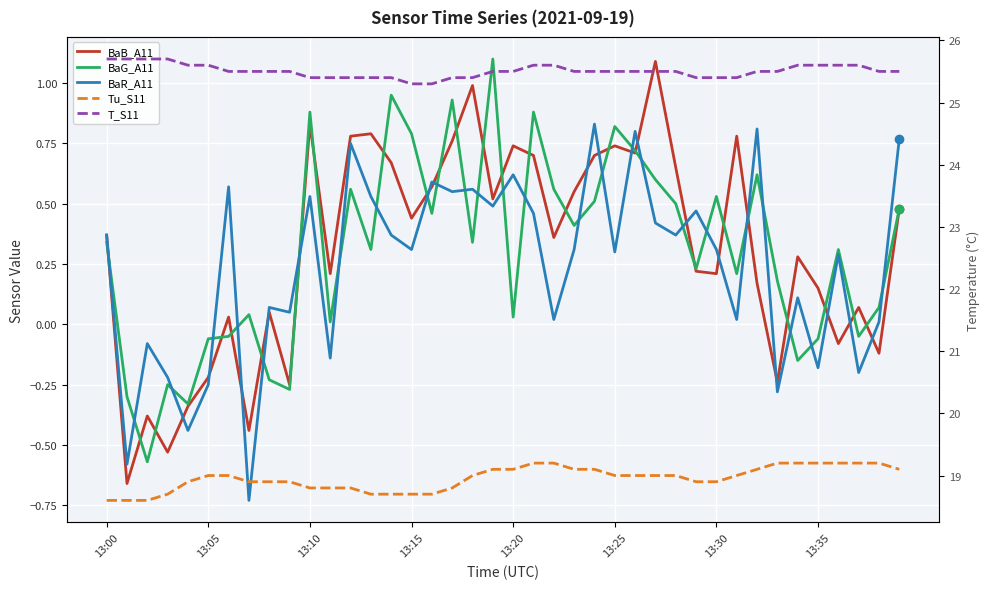

Which series has the widest spread of values?

BaB_A11